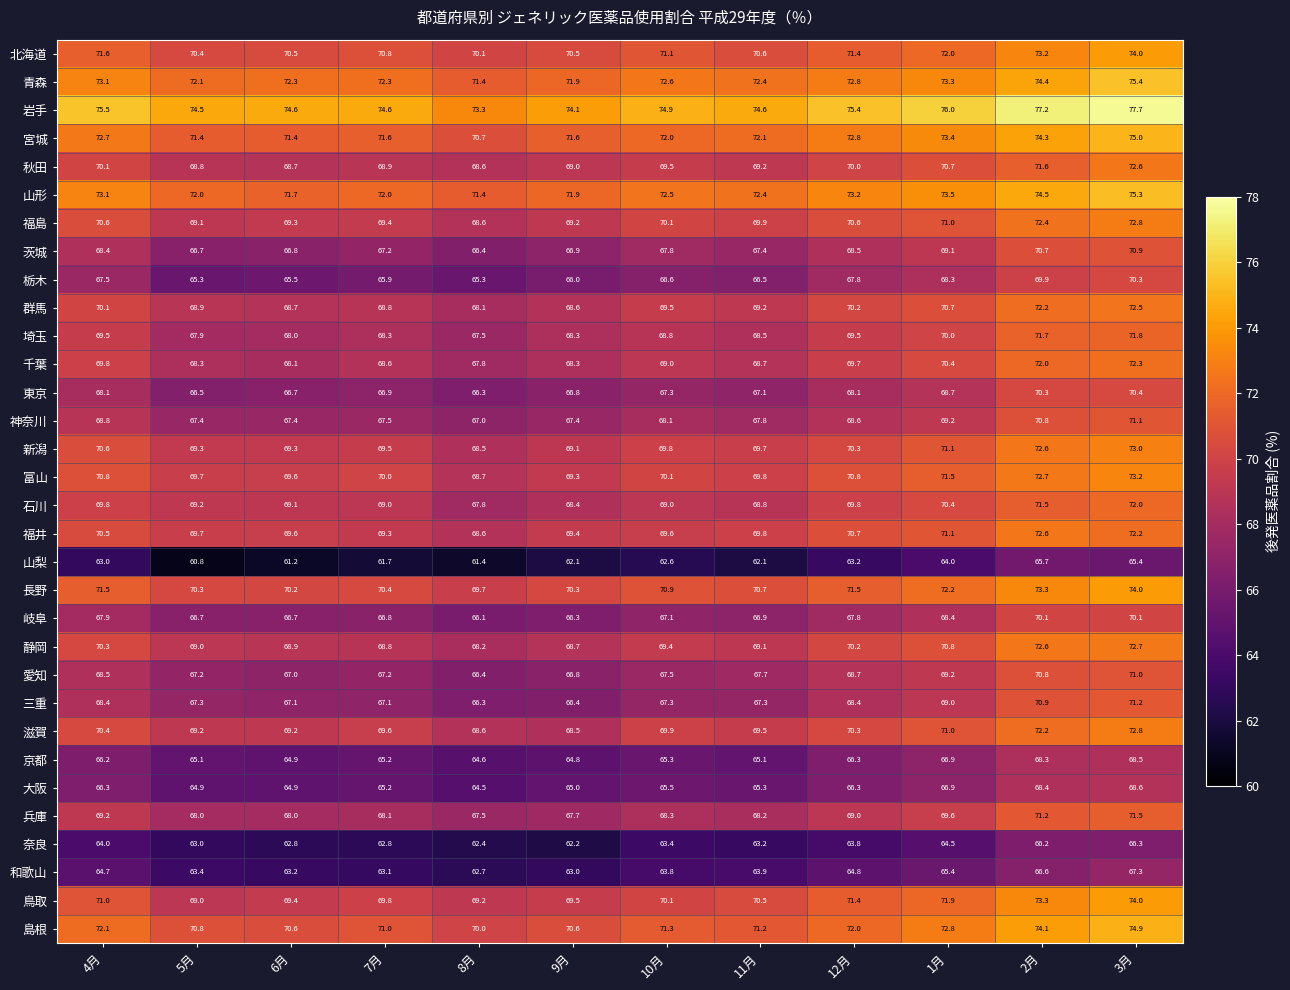

Which category has the lowest value across all series?

5月